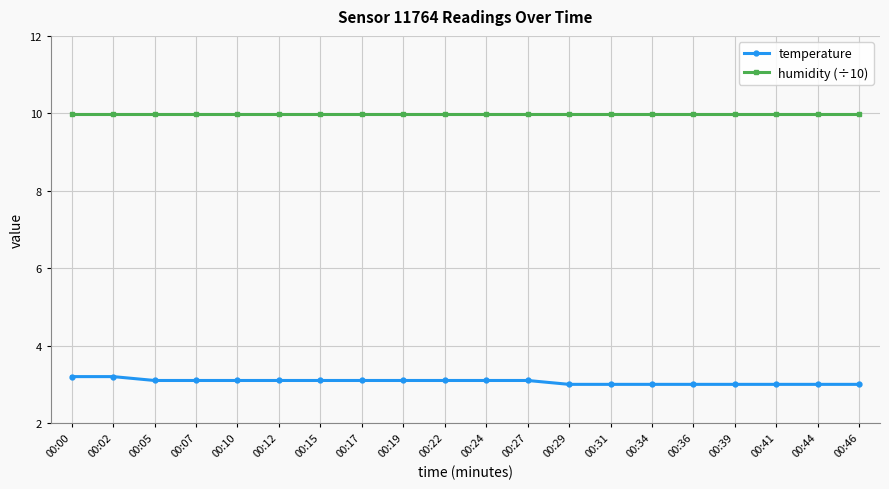

True or false: humidity (÷10) and temperature cross at least once.

False